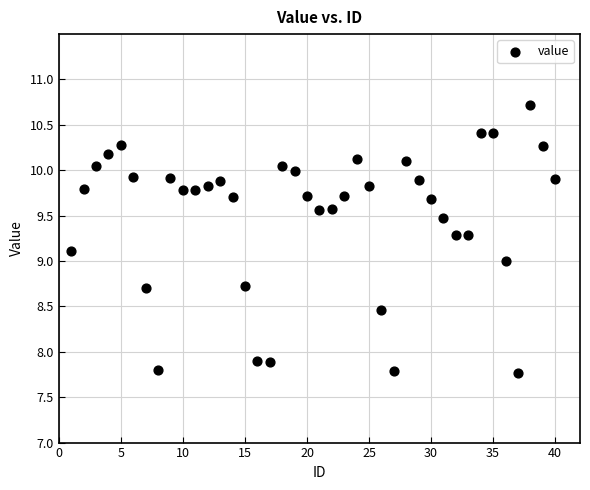

What is the range of X values (max minus min)?

39.0